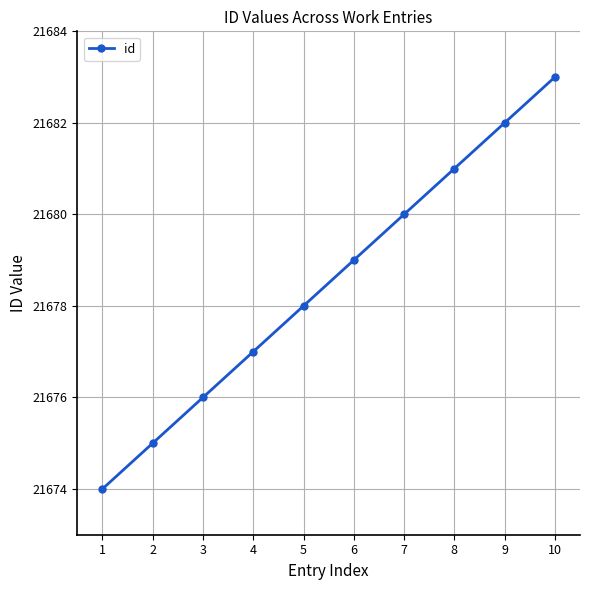

Which has a higher value, 6 or 3?

6